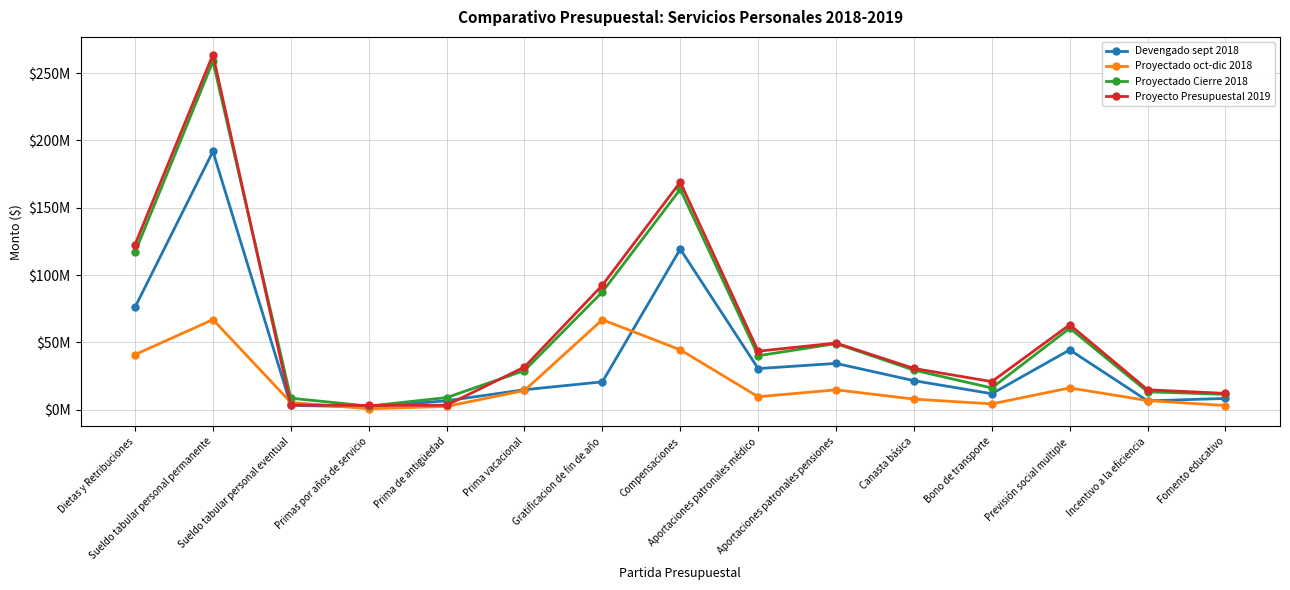

Is it true that Proyectado Cierre 2018 equals 582026.4 at Primas por años de servicio?

False